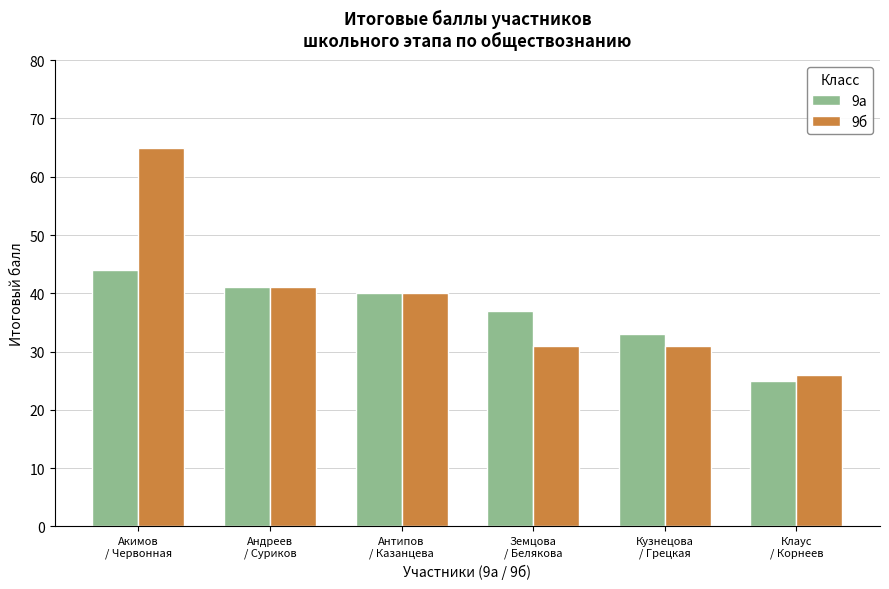

List the series in order of their peak value, highest first.

9б, 9а